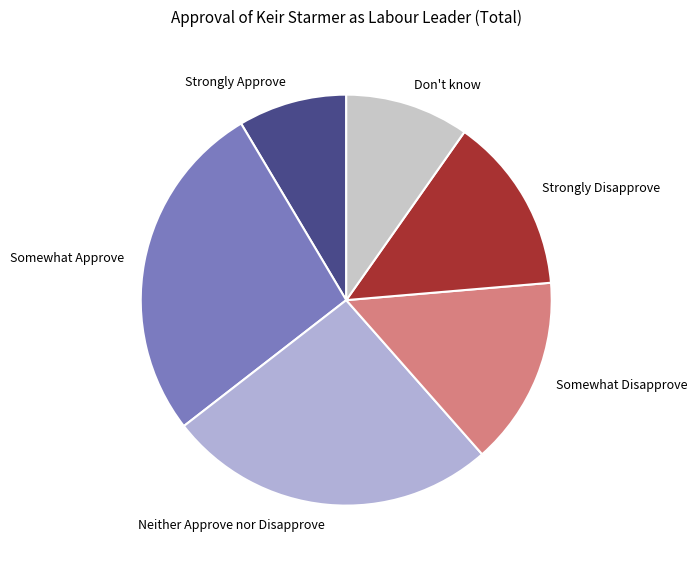

Which category has the biggest portion of the pie?

Somewhat Approve